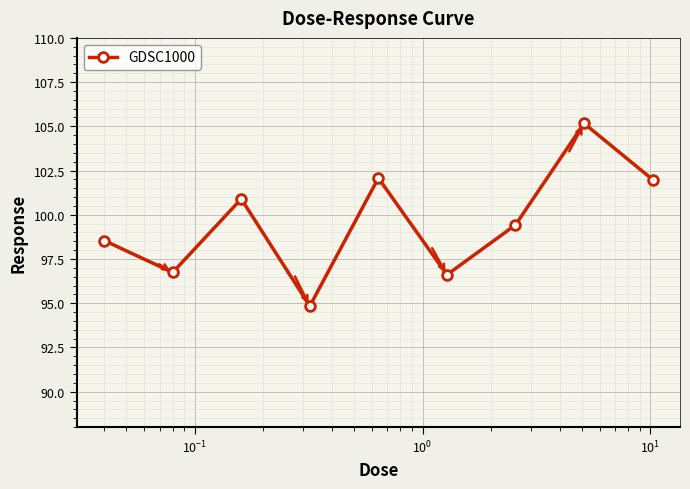

How many points are higher than both their immediate neighbors (excluding endpoints)?

3